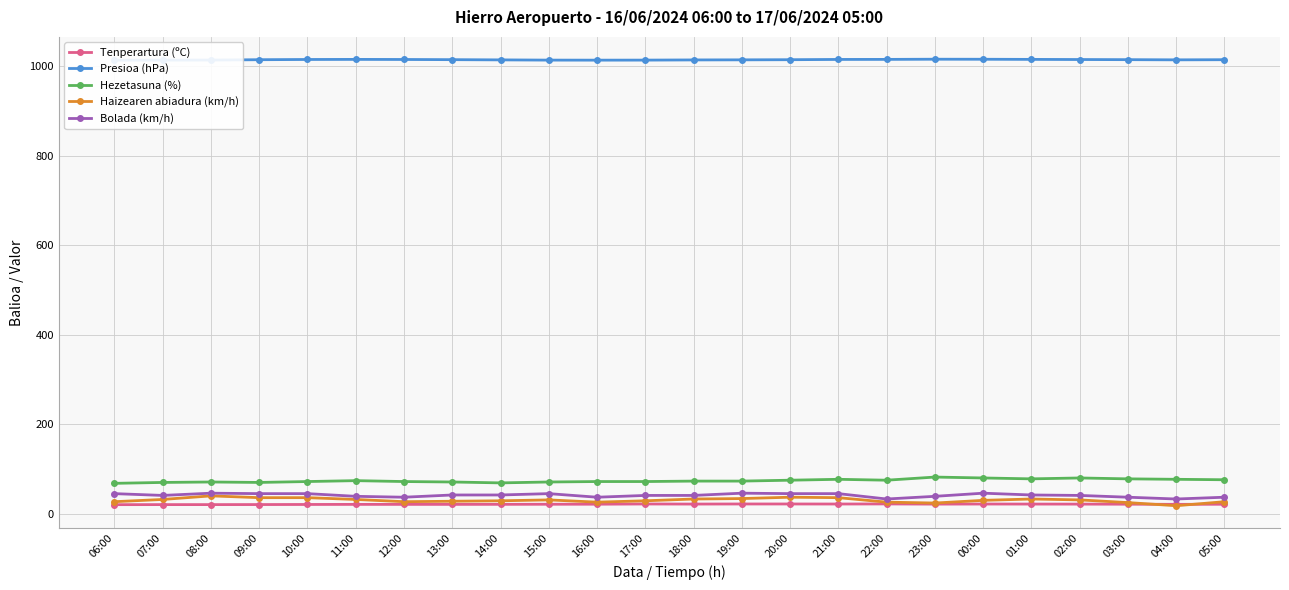

Which series has the widest spread of values?

Haizearen abiadura (km/h)